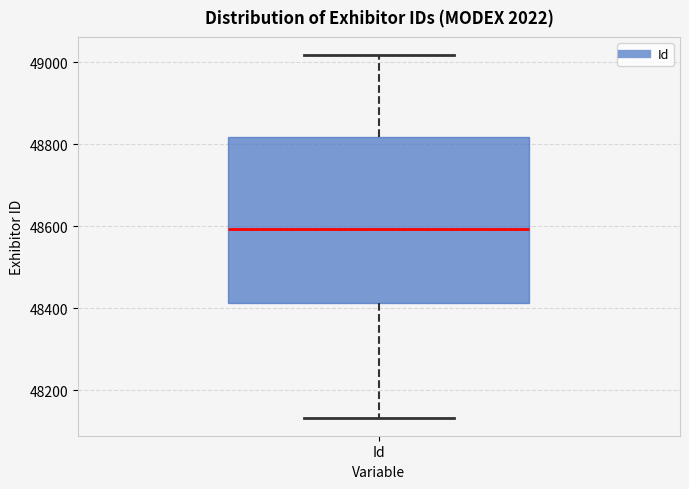

Where does the upper whisker of the box for Id end on the y-axis? The values are not printed on the chart, so give them approximately, as read against the axis.

49020